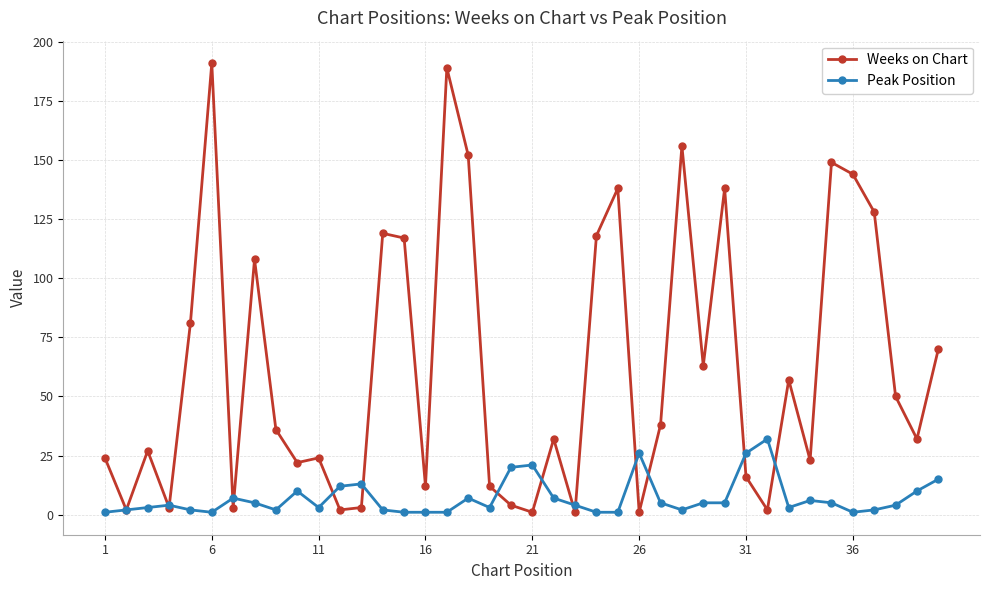

True or false: Weeks on Chart has more than 0 points higher than both neighbors.

True